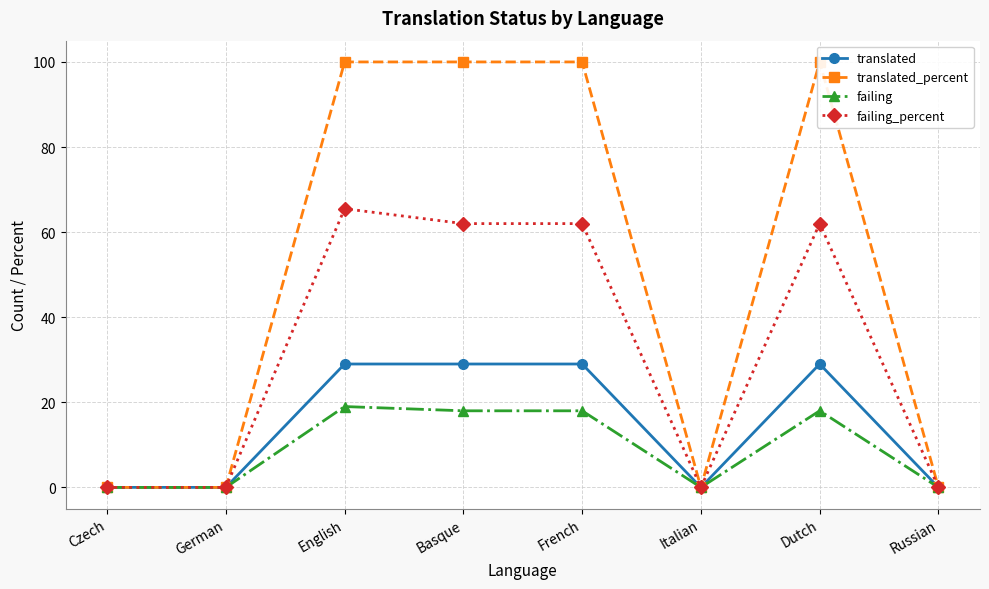

List the series in order of their peak value, lowest first.

failing, translated, failing_percent, translated_percent